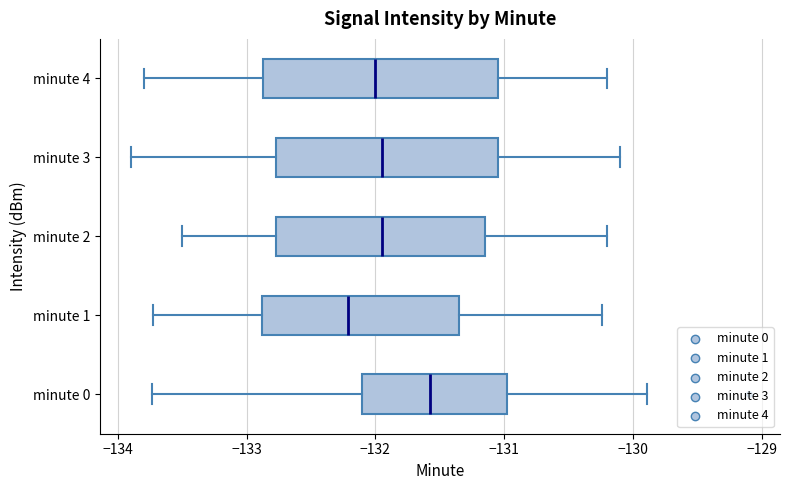

Which box has the furthest to the left median line?

minute 1